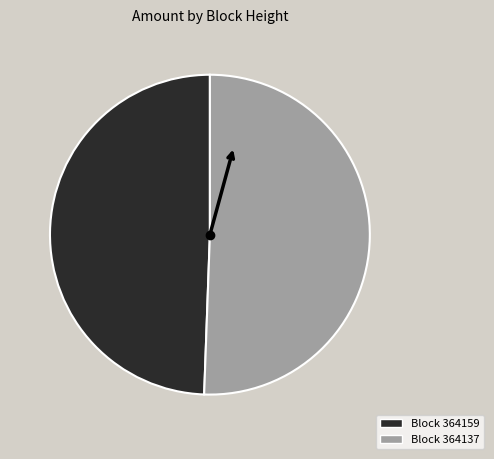

How many slices are in this pie chart?

2